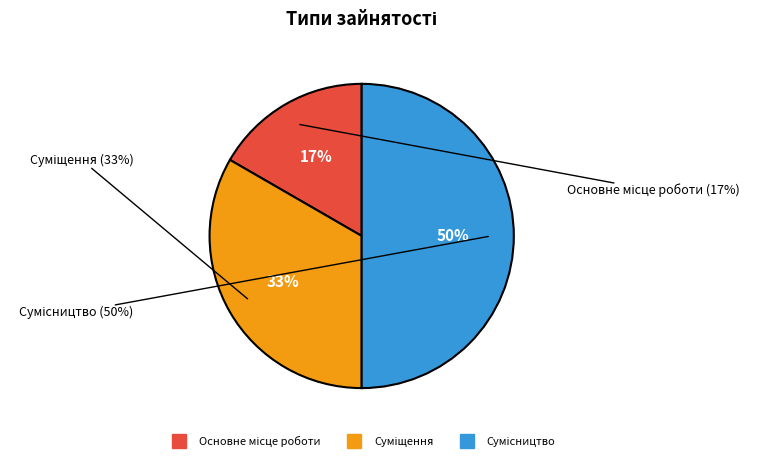

Does any single category account for the majority?

No